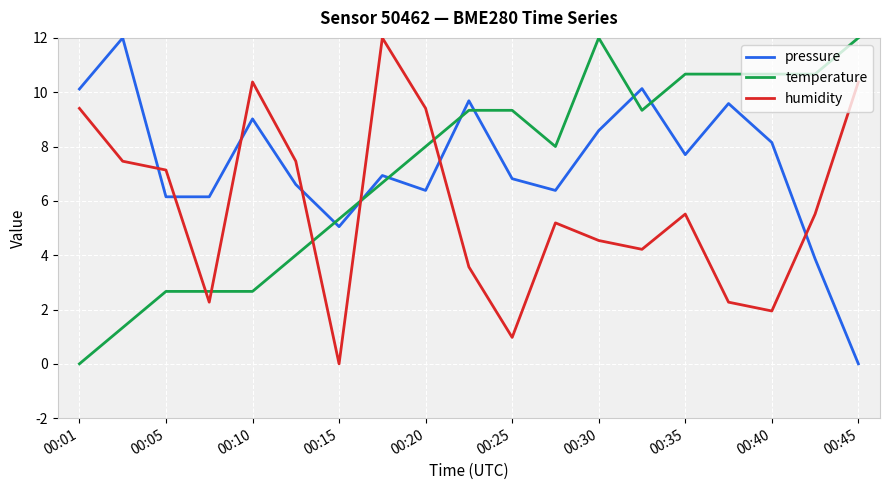

What is the maximum value for humidity?

12.0